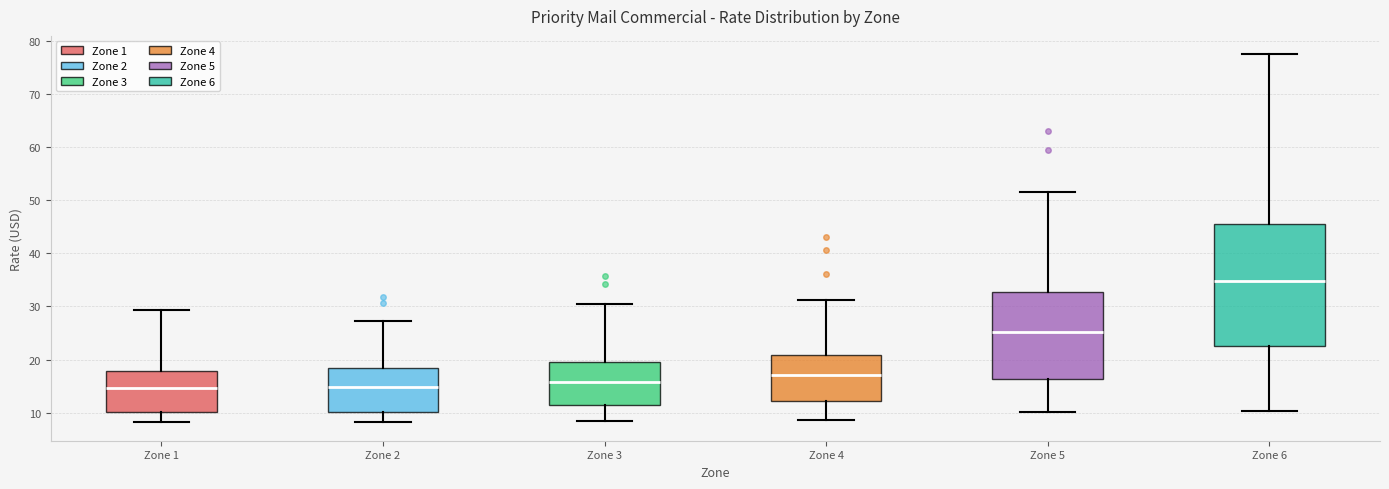

Where is the lower edge of the box for Zone 6 on the y-axis? The values are not printed on the chart, so give them approximately, as read against the axis.

23